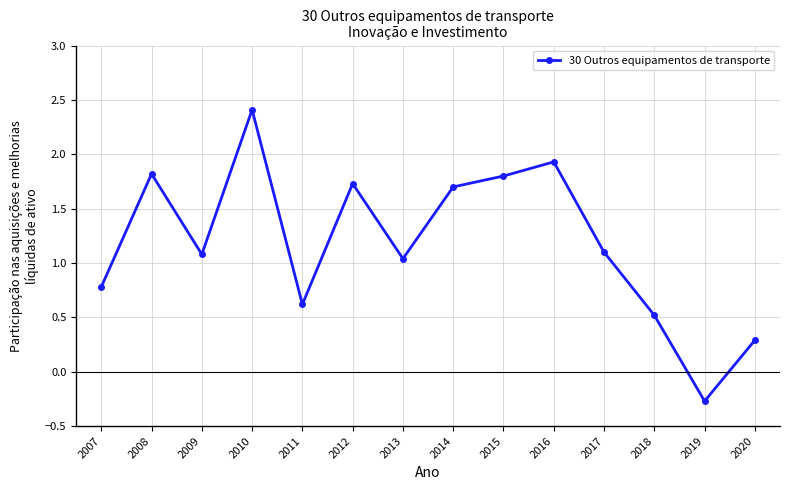

Does the chart display data point markers on the line(s)?

Yes